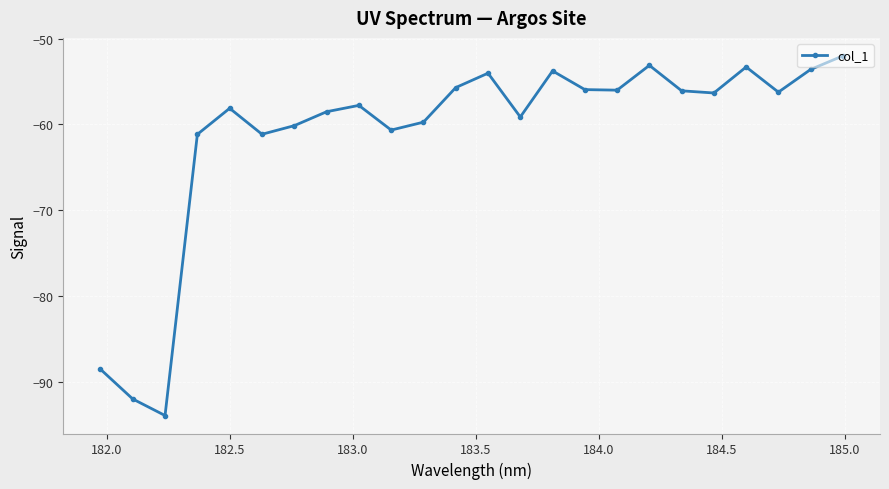

What is the difference between the maximum and minimum values?

42.0